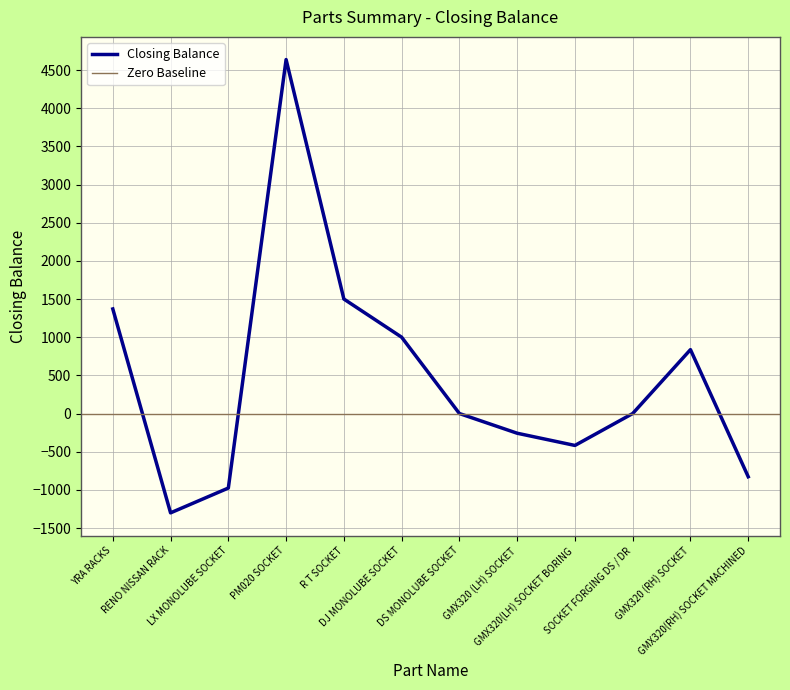

At which category does the chart reach its minimum across all series?

RENO NISSAN RACK